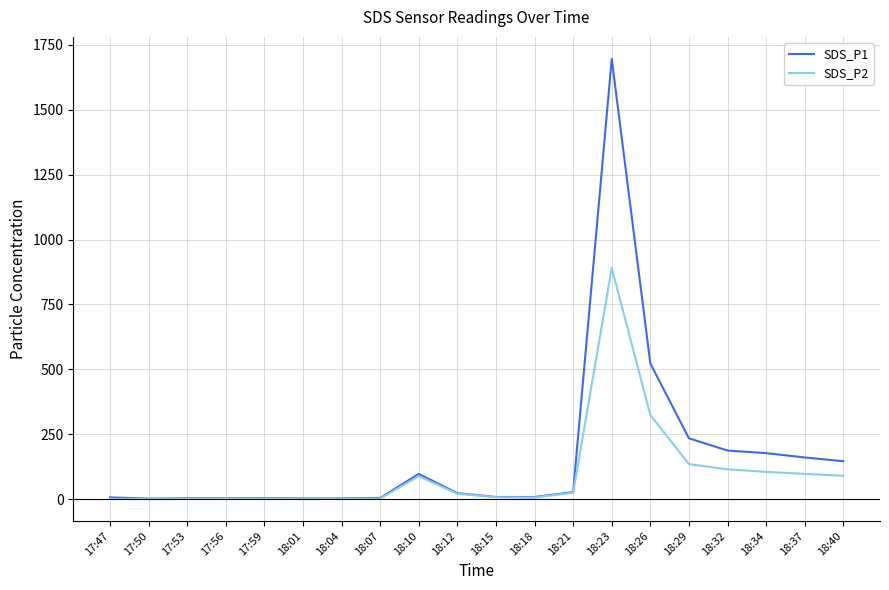

What is the total value across all series at 18:34?

281.8